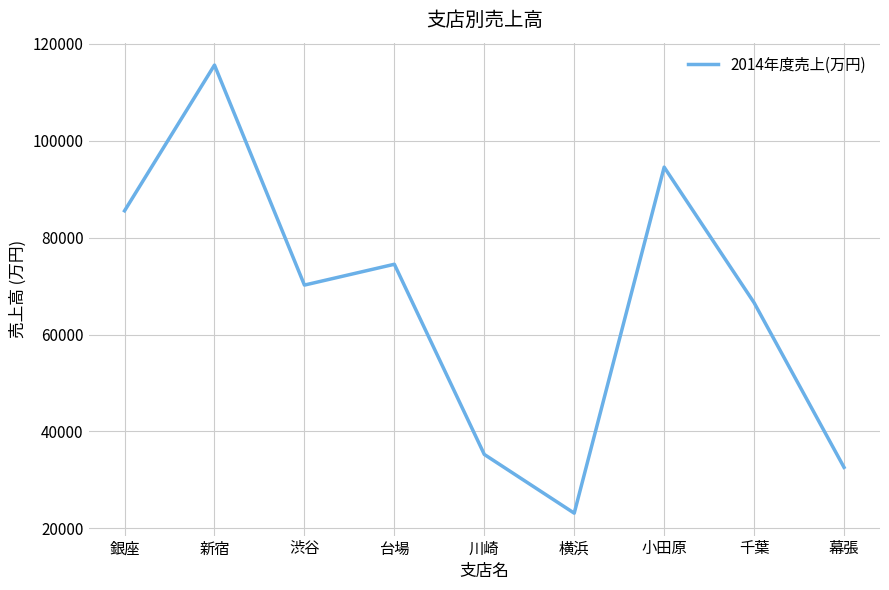

Reading left to right, what are all the values shown in this chart?

銀座=85550	新宿=115640	渋谷=70210	台場=74510	川崎=35240	横浜=23110	小田原=94560	千葉=66570	幕張=32570